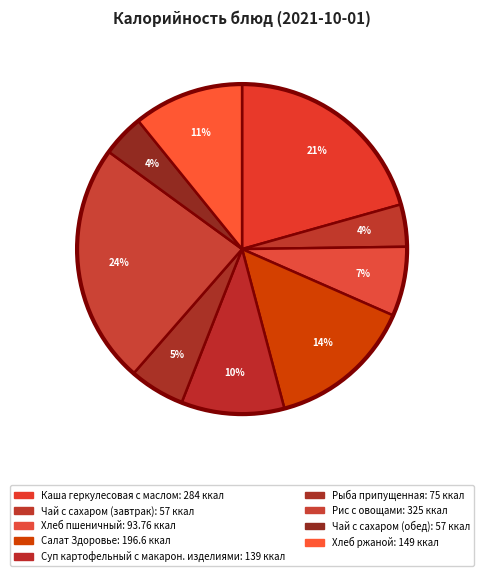

To the nearest percent, what is the average slice percentage?

11%